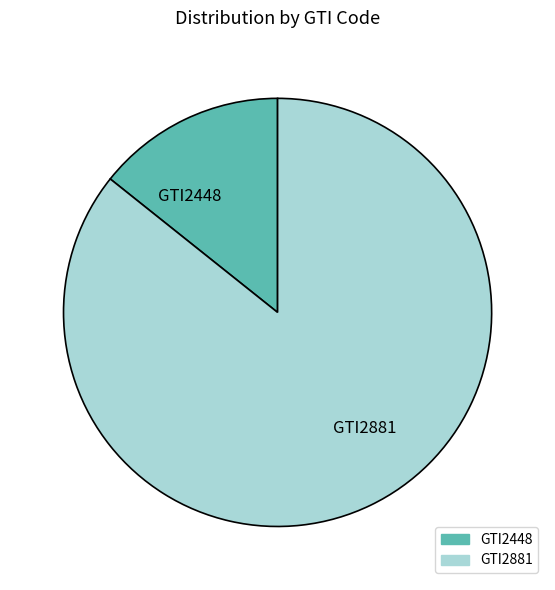

Rank the categories by value from lowest to highest.

GTI2448, GTI2881